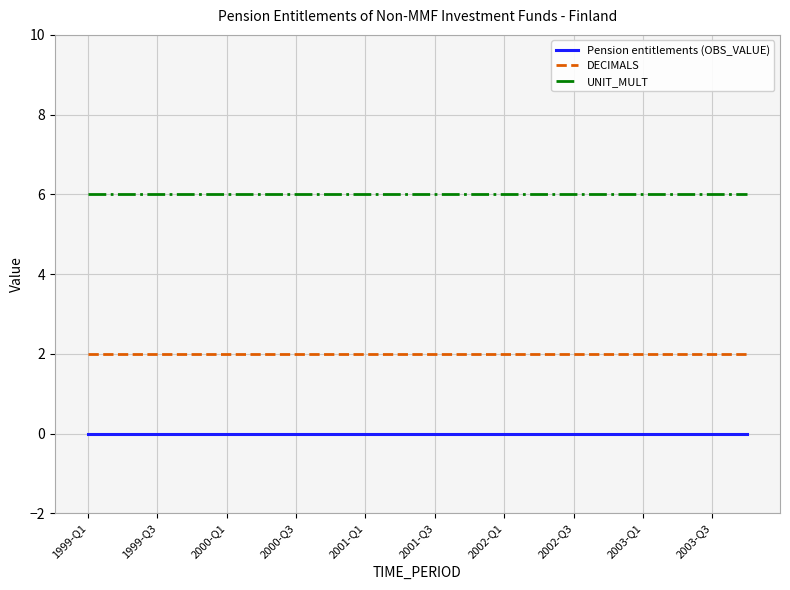

List the series in order of their peak value, lowest first.

Pension entitlements (OBS_VALUE), DECIMALS, UNIT_MULT